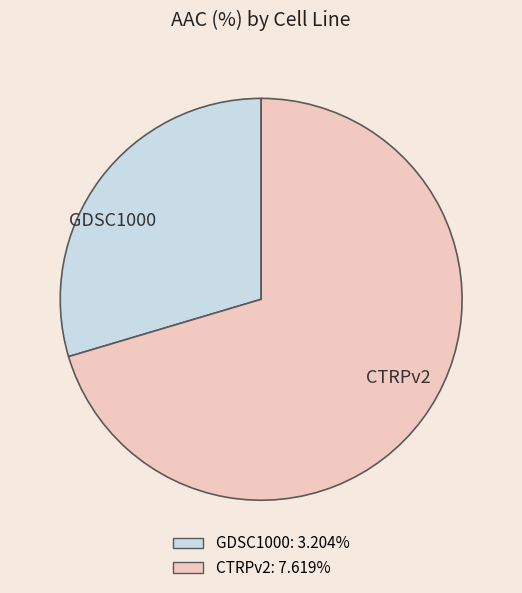

Between GDSC1000 and CTRPv2, which is larger?

CTRPv2